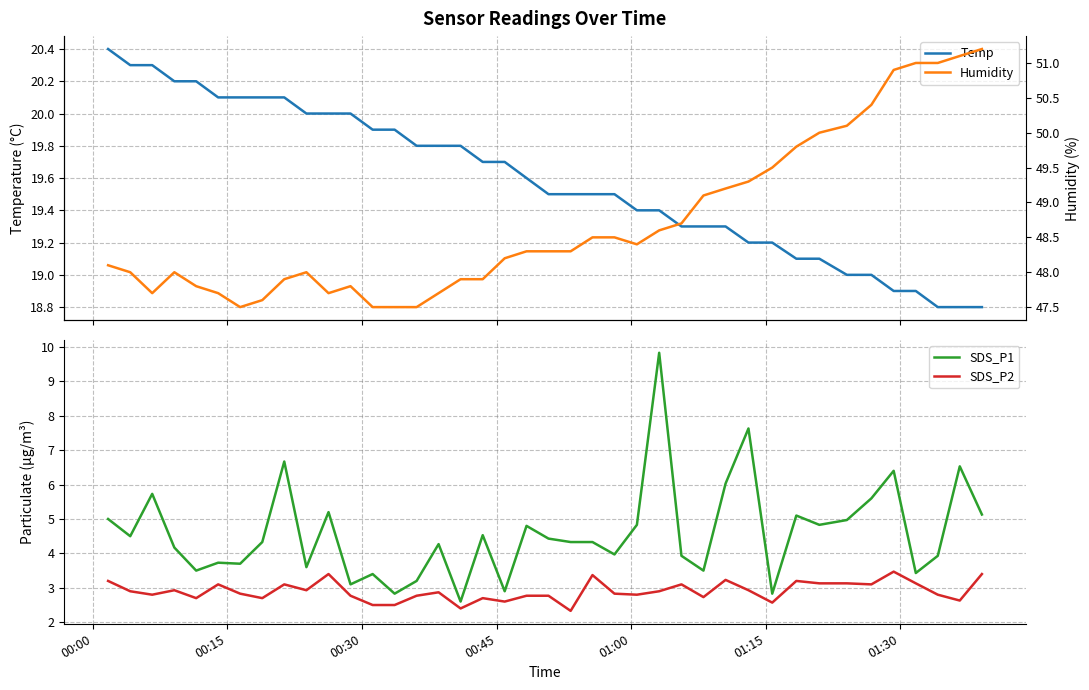

True or false: SDS_P1 and SDS_P2 cross at least once.

False